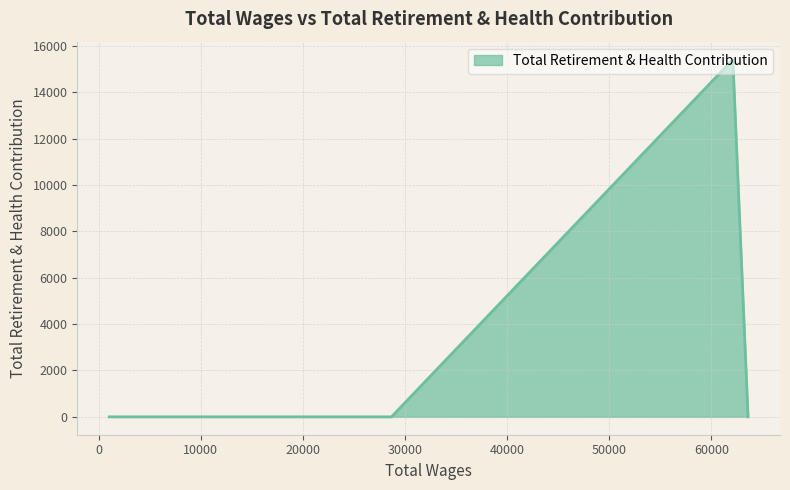

What is the maximum value shown in the chart?

15412